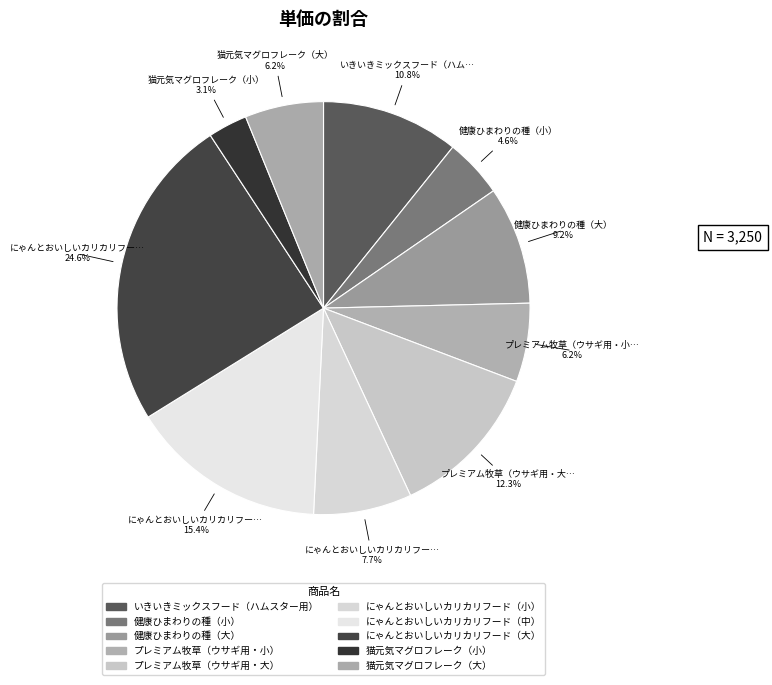

How many slices are in this pie chart?

10